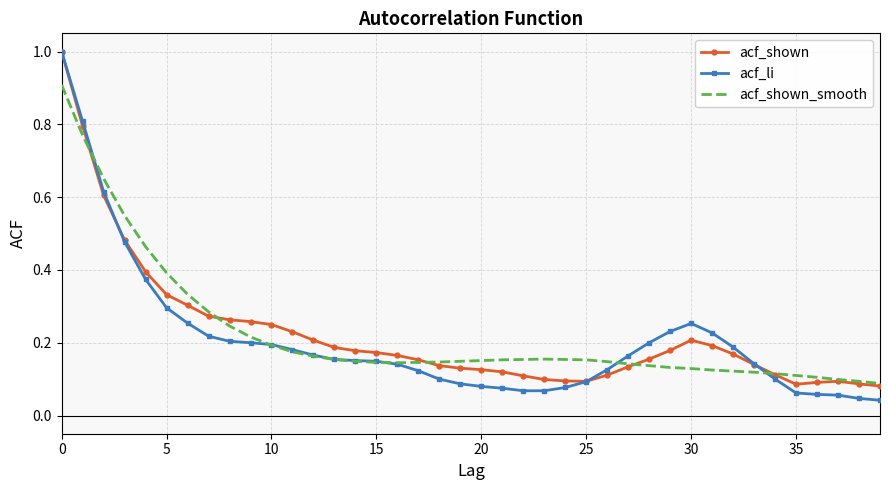

Which series has the largest range (max minus min)?

acf_li